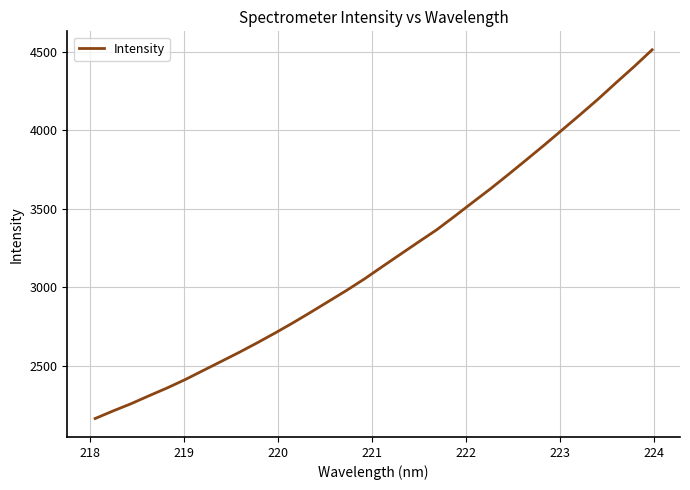

What is the maximum value shown in the chart?

4512.6